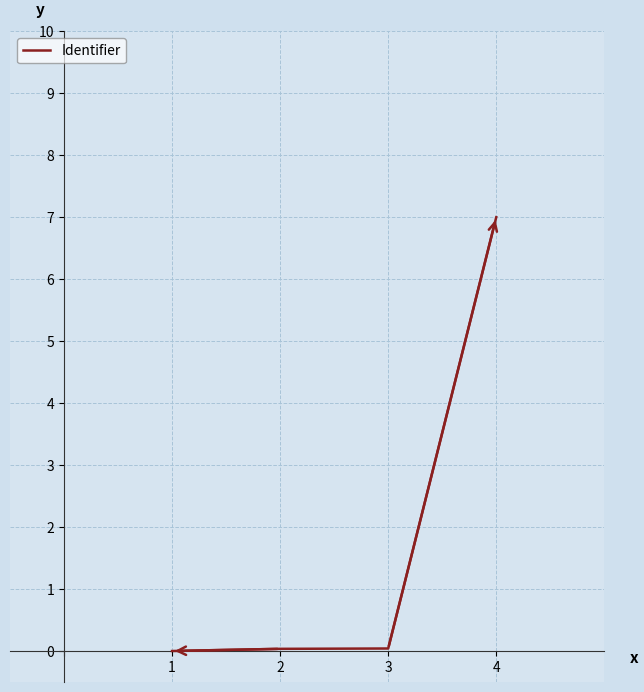

What is the sum of the values at 3 and 4?

7.0